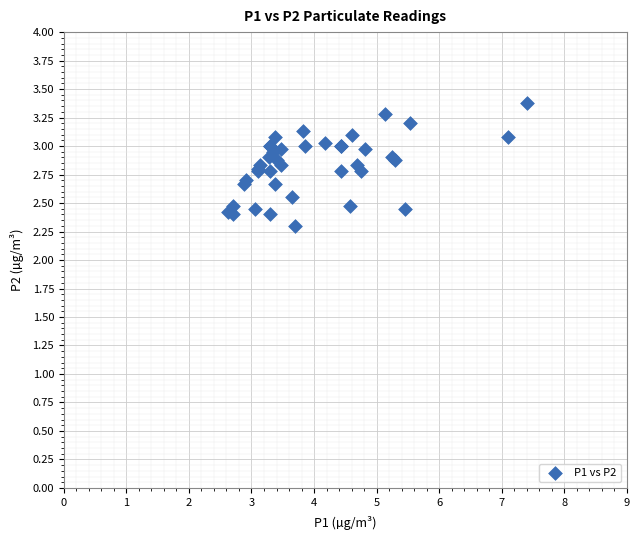

What Y value in the scatter plot is closest to 2?

2.3